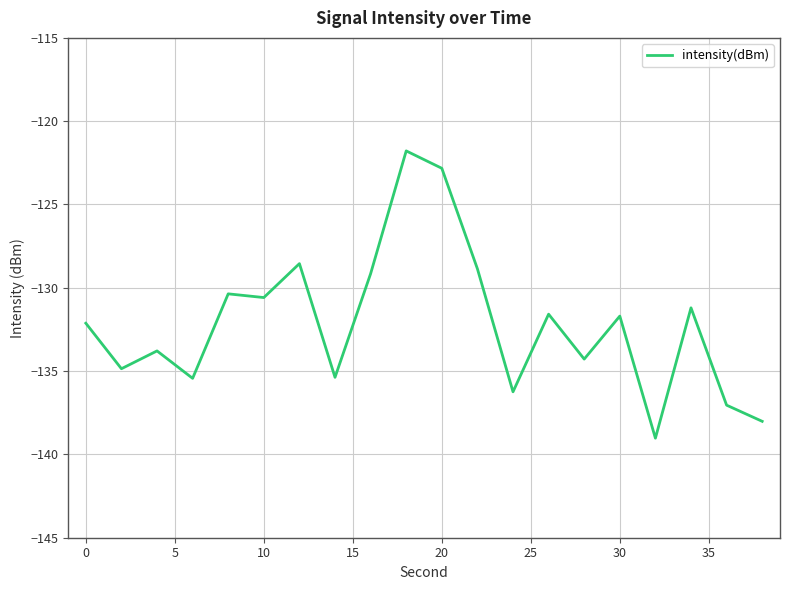

What is the smallest value displayed?

-139.0